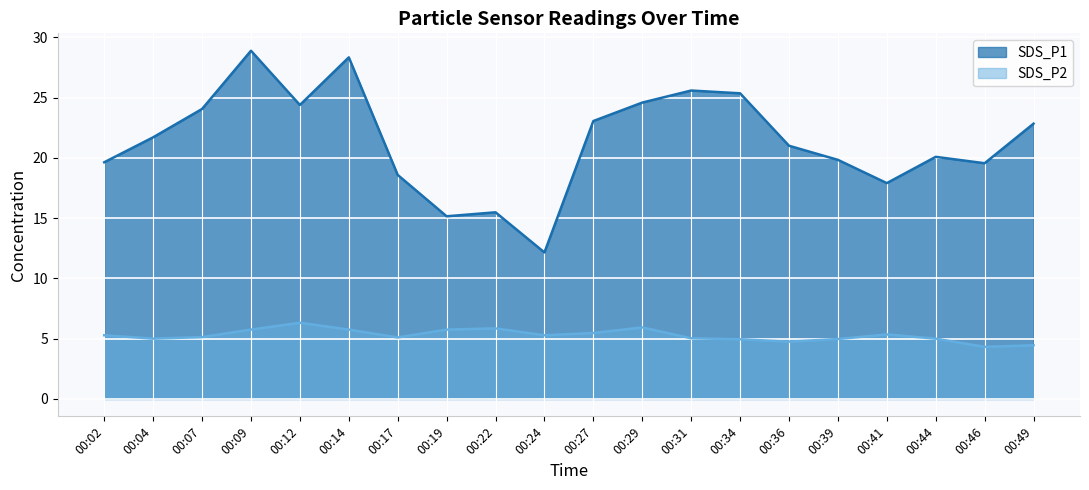

What is the difference between the maximum and minimum values in the SDS_P1 series?

16.7